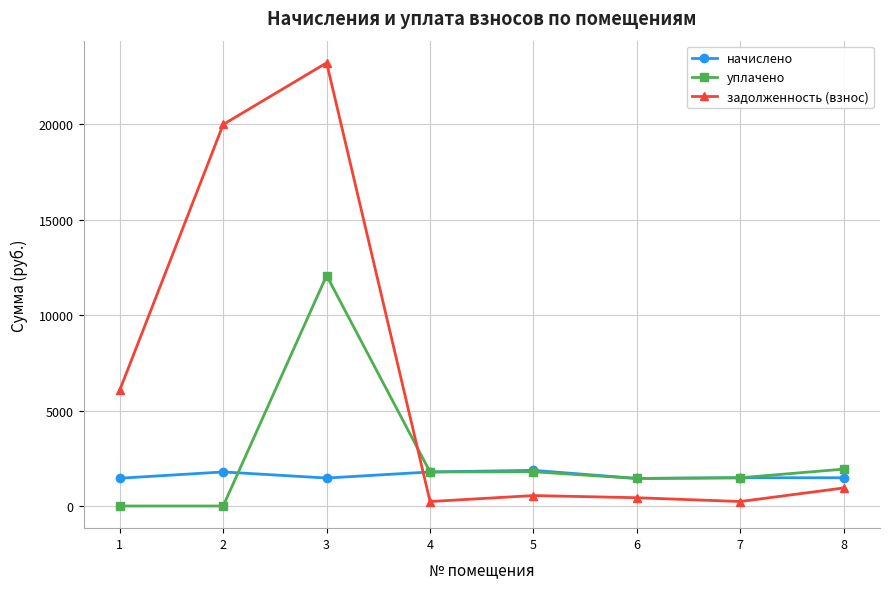

What is the total value across all series at 7?

3197.5